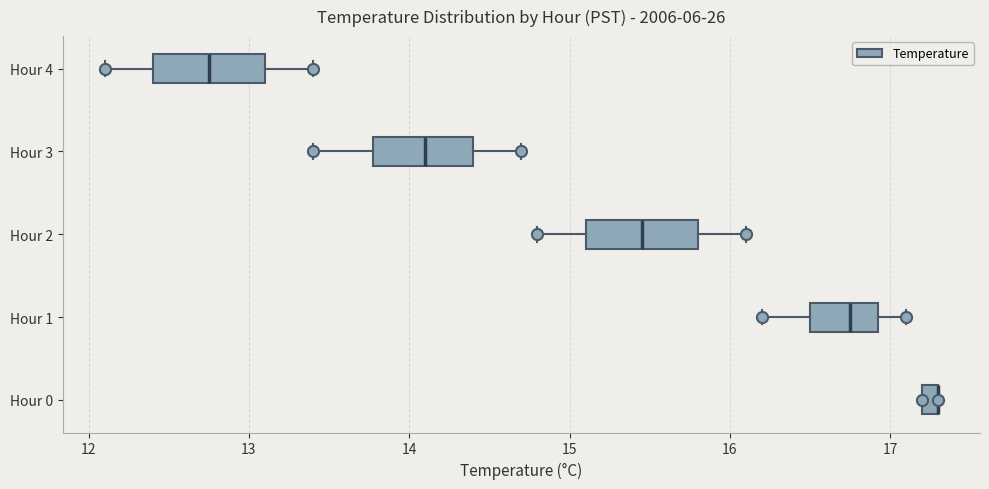

Where is the left edge of the box for Hour 0 on the x-axis? The values are not printed on the chart, so give them approximately, as read against the axis.

17.2